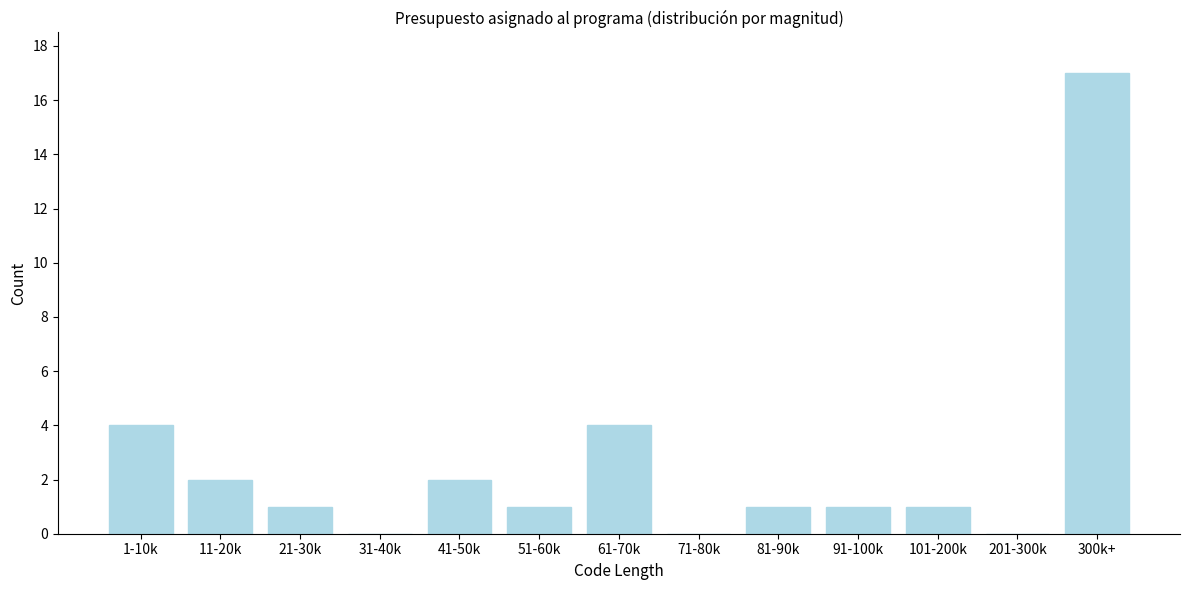

Reading left to right, extract all data points from this chart.

1-10k=4	11-20k=2	21-30k=1	31-40k=0	41-50k=2	51-60k=1	61-70k=4	71-80k=0	81-90k=1	91-100k=1	101-200k=1	201-300k=0	300k+=17